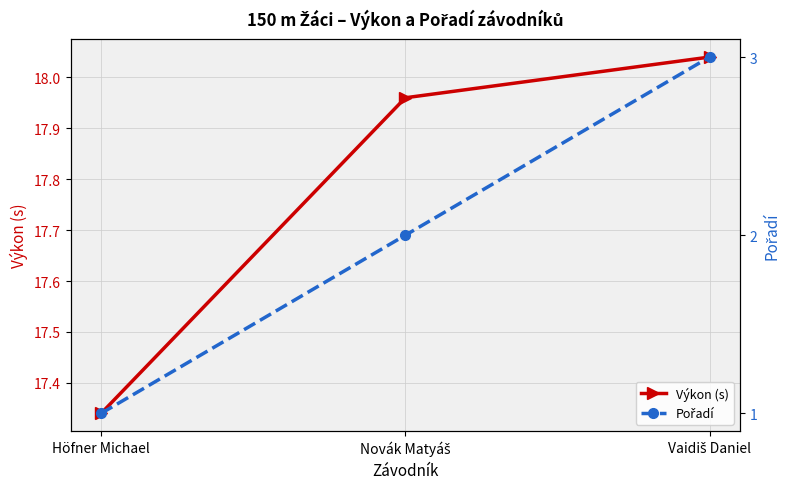

What are all the series names shown in the legend?

Výkon (s), Pořadí